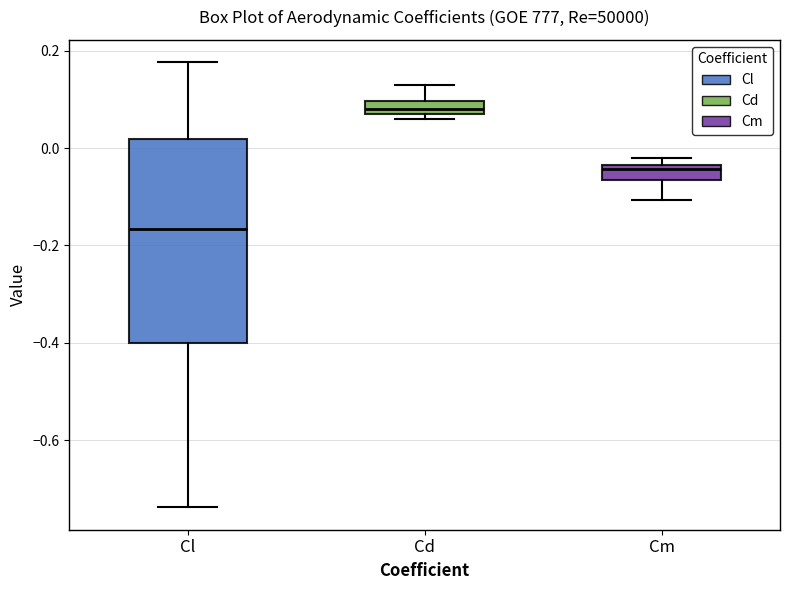

Which box's median line is the lowest?

Cl